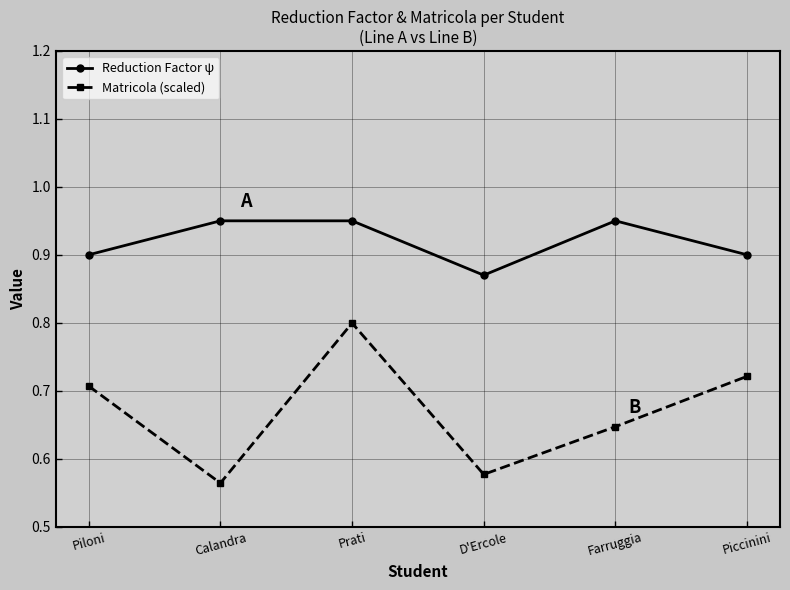

At Farruggia, list the series in order from smallest to largest.

Matricola (scaled), Reduction Factor ψ